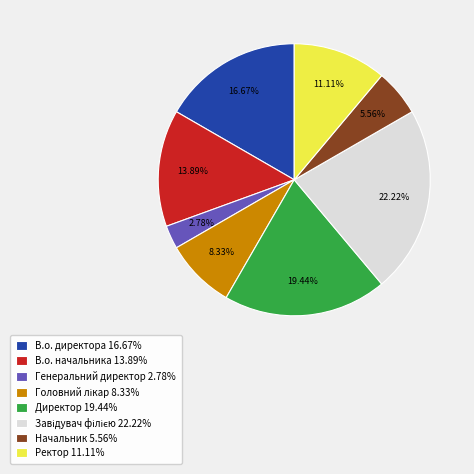

To the nearest percent, what portion does Ректор represent?

11%